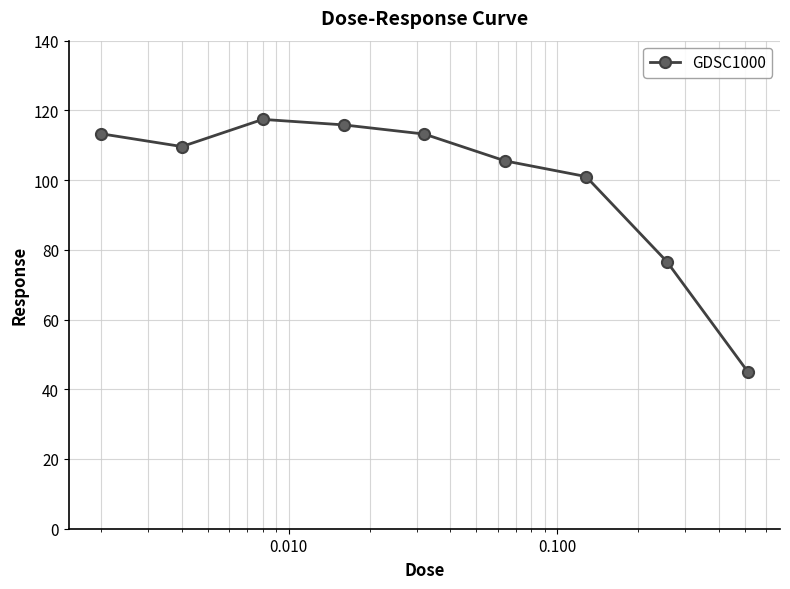

What is the difference between the maximum and minimum values?

72.3